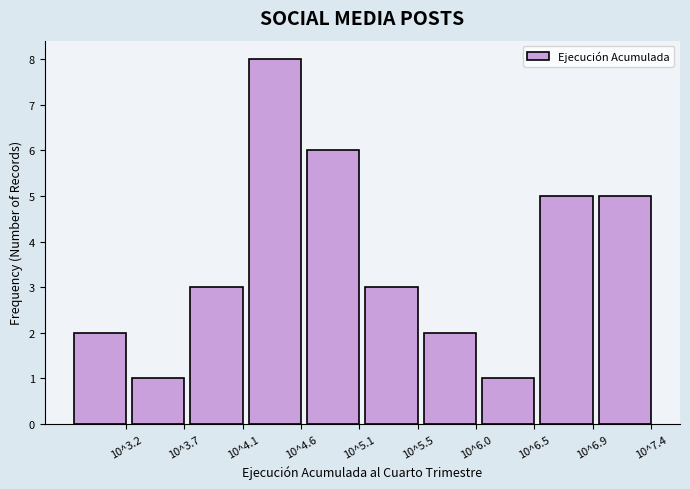

Reading left to right, what are all the values shown in this chart?

2	1	3	8	6	3	2	1	5	5